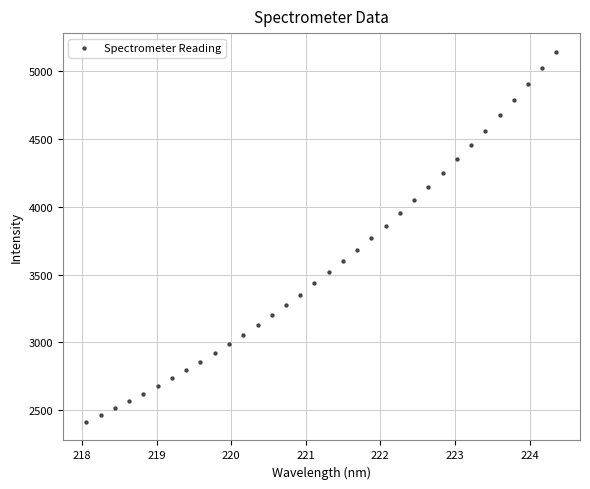

What is the range of X values (max minus min)?

6.3